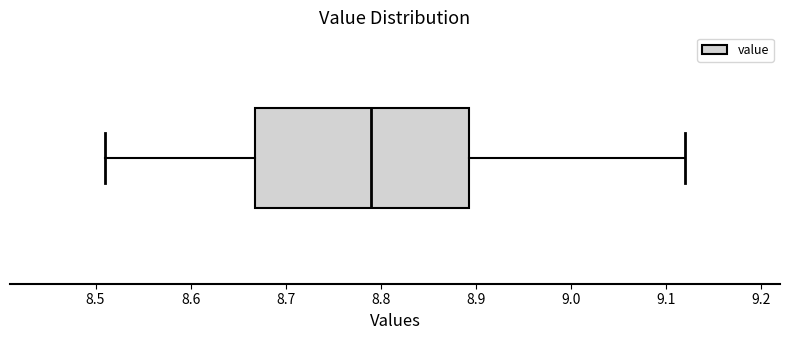

Read this box plot against the x-axis: the position of the median line, the range covered by the box, and the ends of both whiskers. The values are not printed on the chart, so give them approximately, as read against the axis.

median 8.79, box 8.67 to 8.89, whiskers 8.51 to 9.12